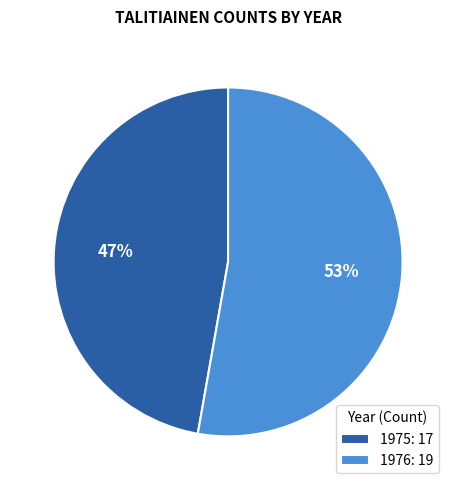

Count the number of slices in the pie.

2